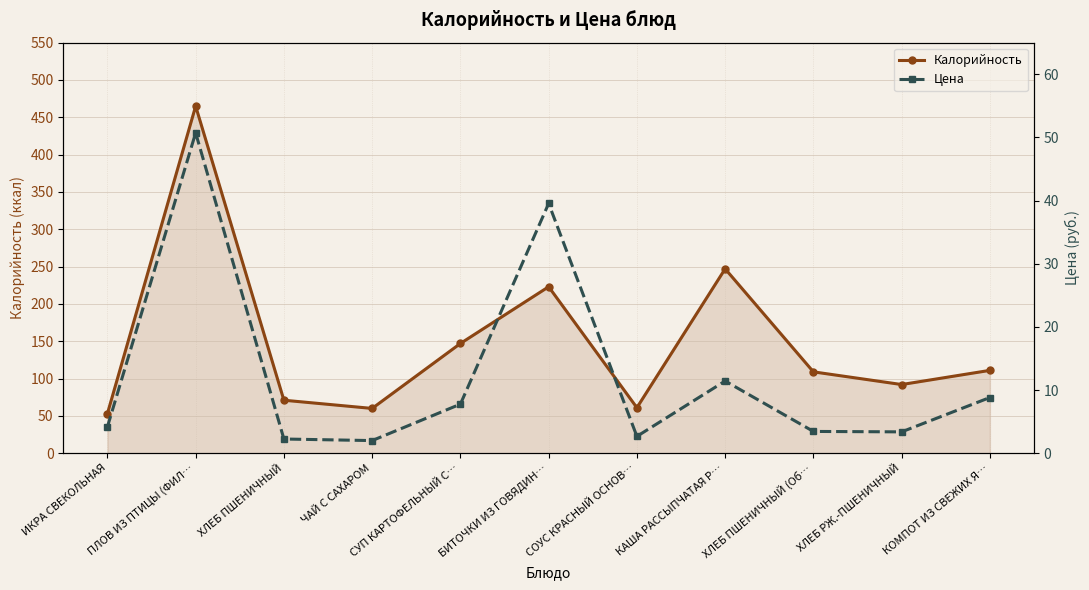

What is the maximum value shown in the chart?

465.0